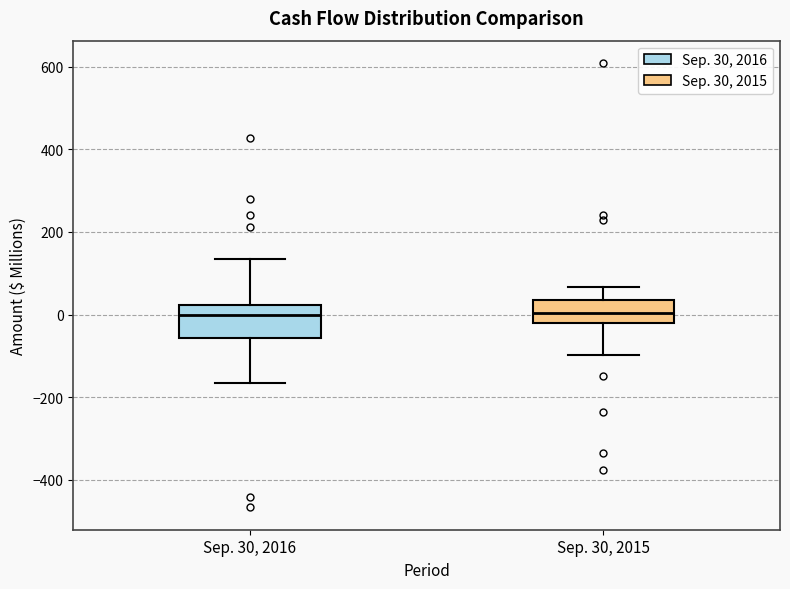

Where is the upper edge of the box for Sep. 30, 2015 on the y-axis? The values are not printed on the chart, so give them approximately, as read against the axis.

40